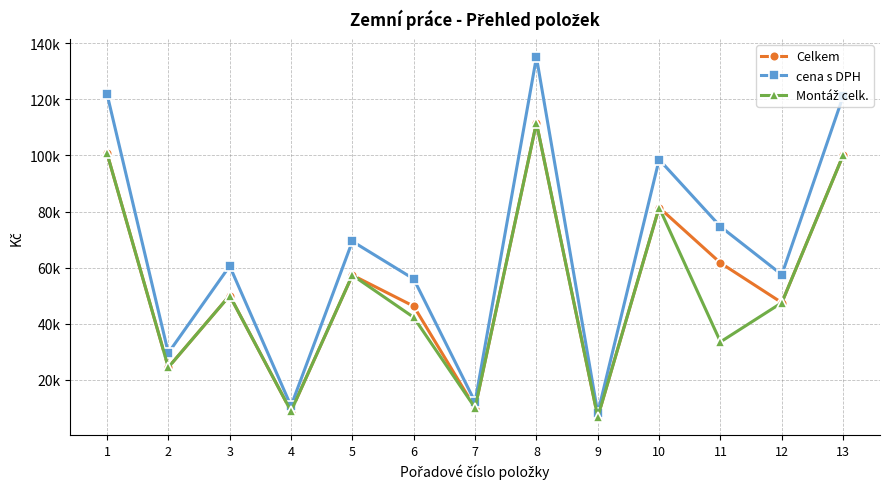

Rank the series by their maximum value, from highest to lowest.

cena s DPH, Celkem, Montáž celk.